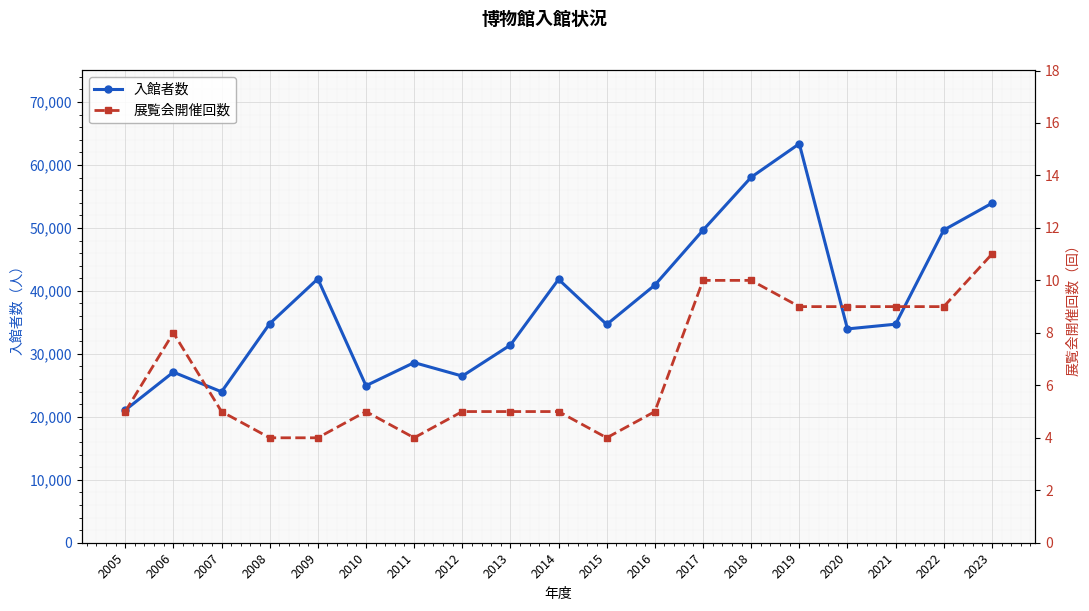

Where is the first local maximum for 入館者数?

2006